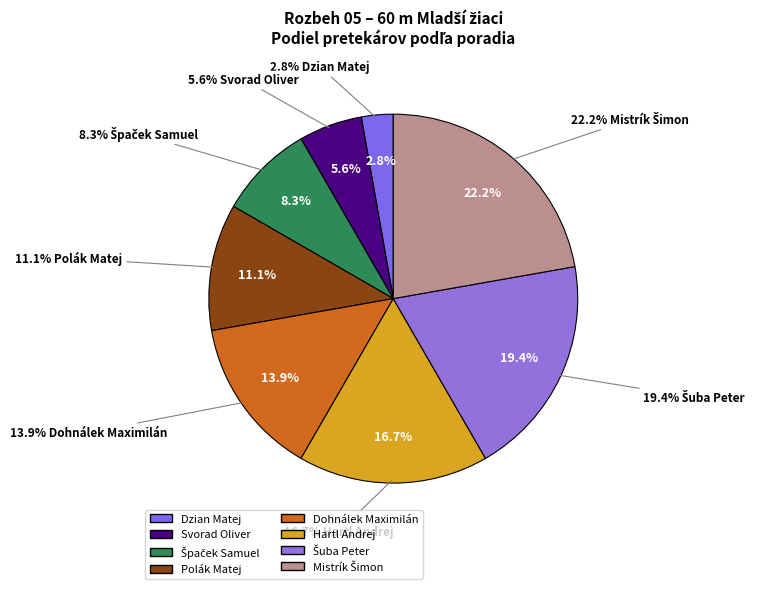

Is there a majority slice in this chart?

No